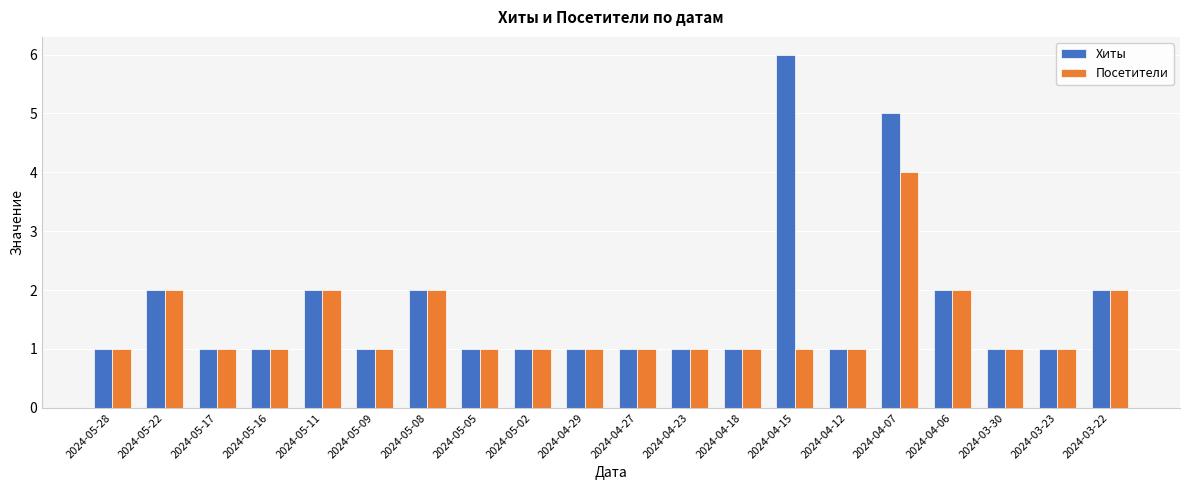

At which category is the sum across all series the highest?

2024-04-07